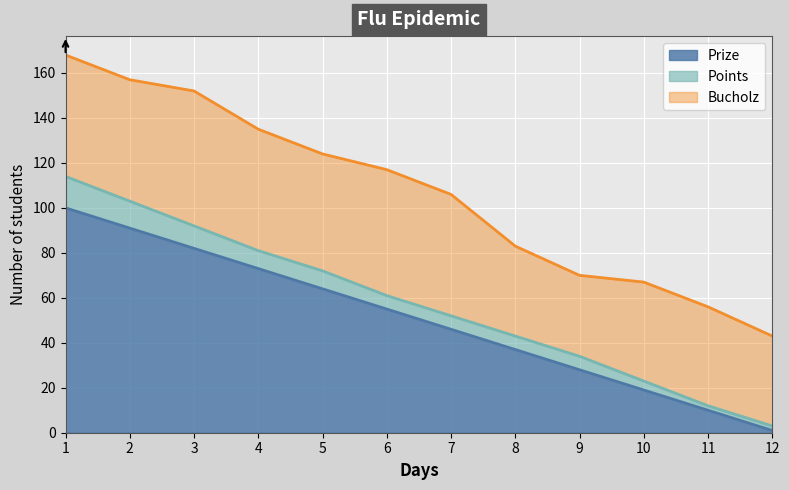

Which series has the largest total across all categories?

Prize